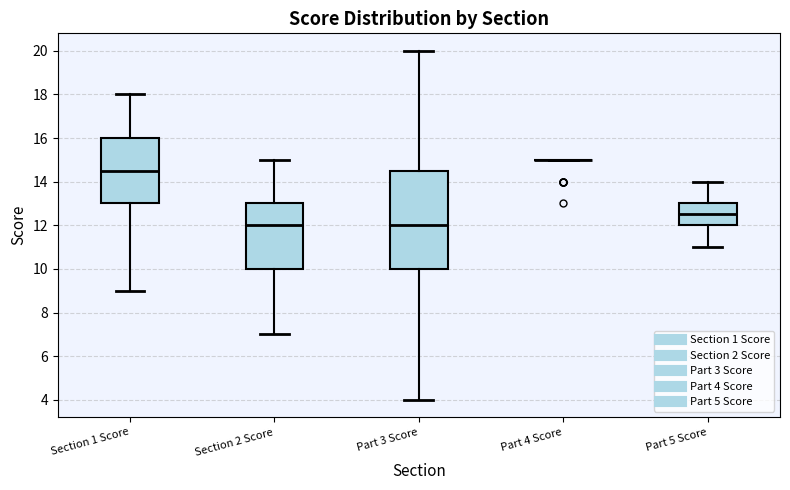

Which box is the tallest, from its lower edge to its upper edge?

Part 3 Score